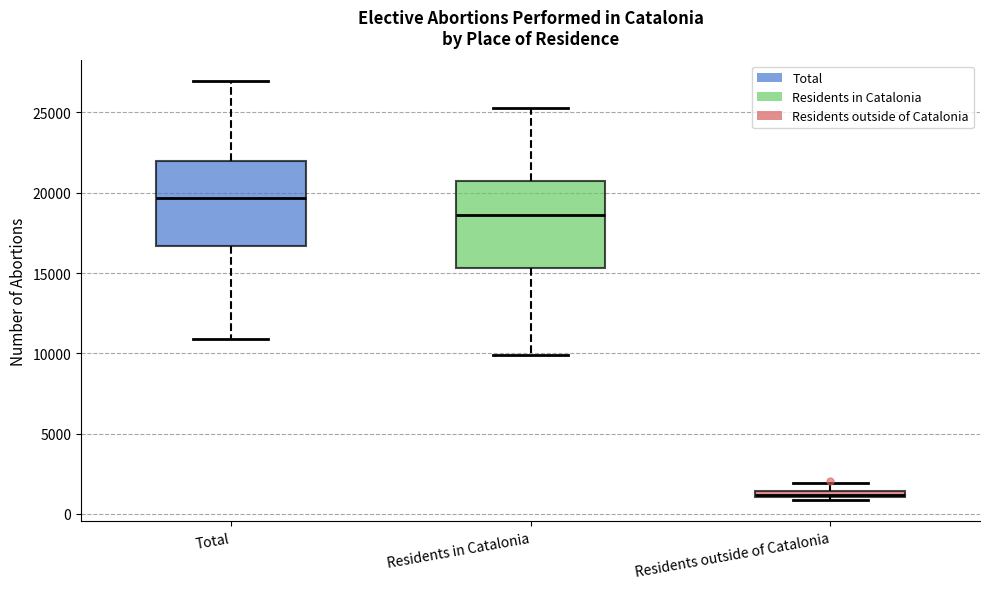

Where does the median line of the box for Residents in Catalonia sit on the y-axis? The values are not printed on the chart, so give them approximately, as read against the axis.

18500